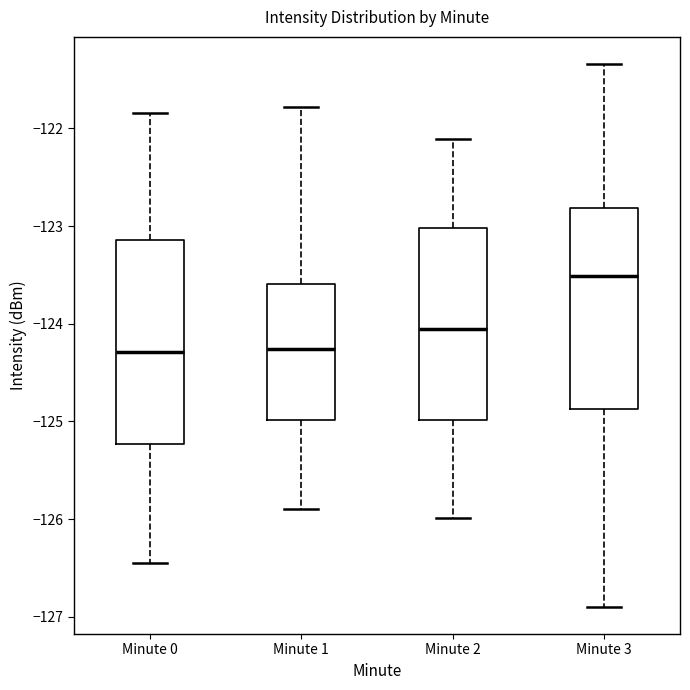

Which box has the highest median line?

Minute 3